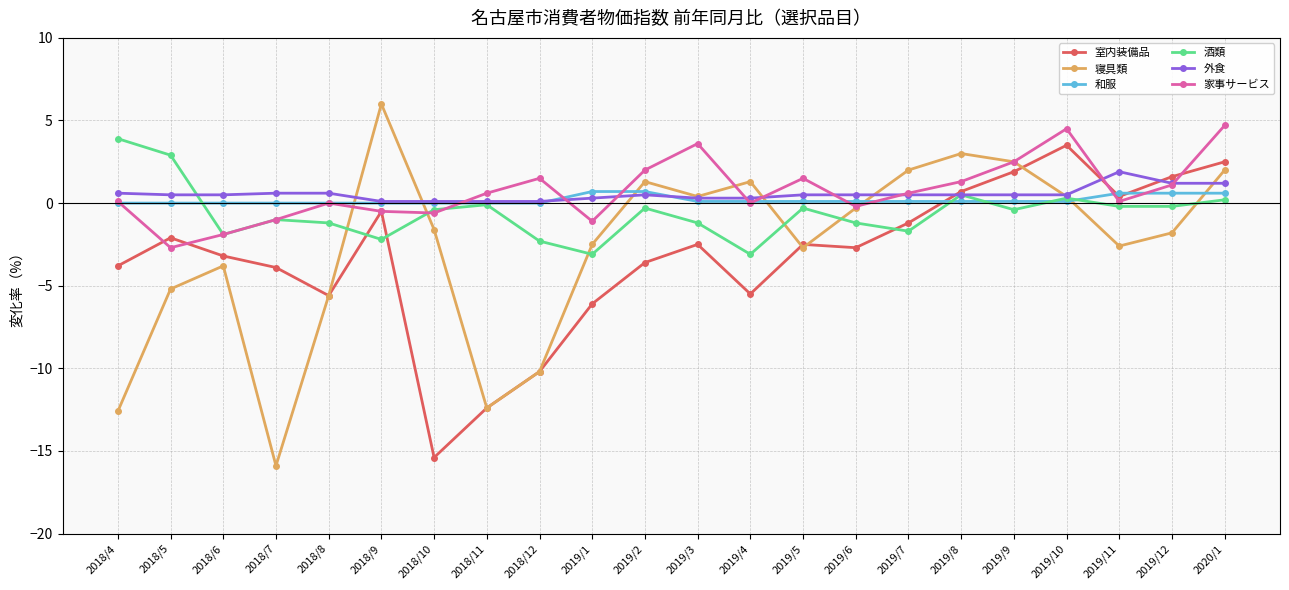

Where is the first local minimum for 酒類?

2018/6